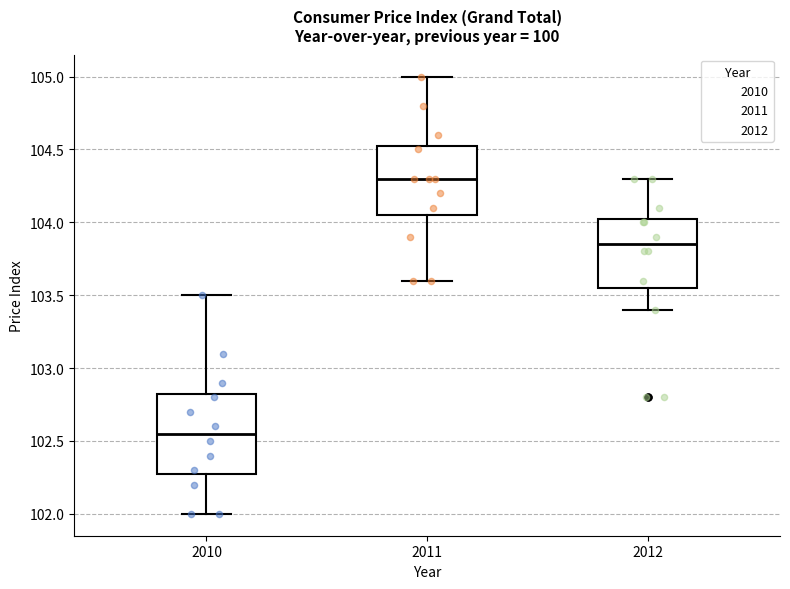

Which box has the lowest median line?

2010